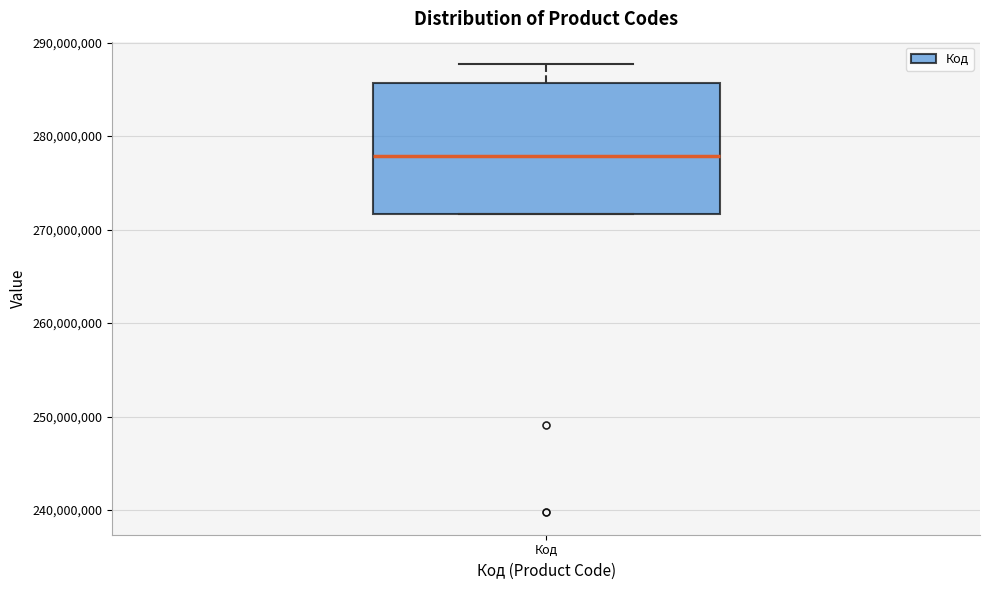

Read this box plot against the y-axis: the position of the median line, the range covered by the box, and the ends of both whiskers. The values are not printed on the chart, so give them approximately, as read against the axis.

median 278000000, box 272000000 to 286000000, whiskers 272000000 to 288000000